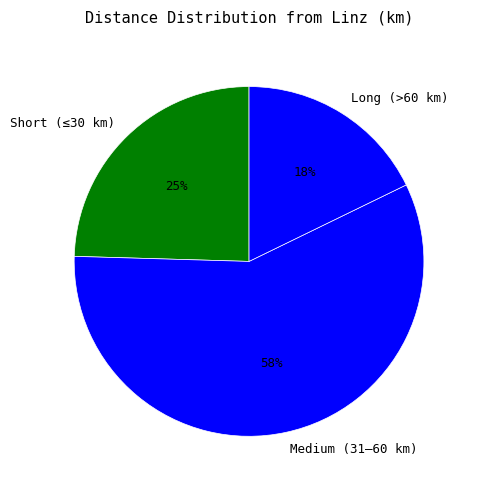

To the nearest percent, what is the difference between the largest and smallest slice percentages?

40%